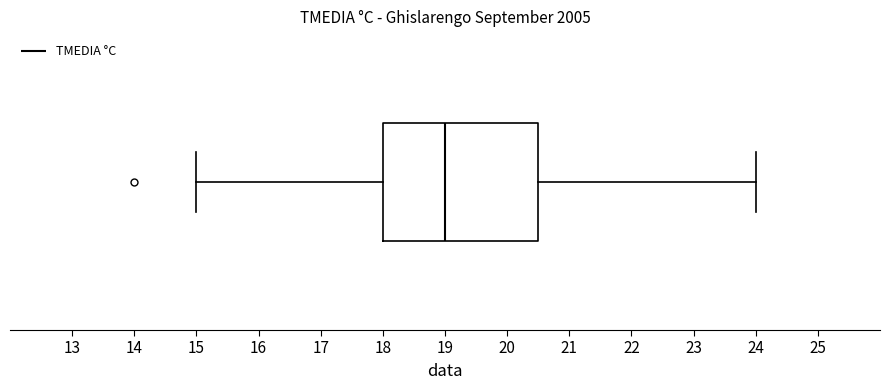

Where is the left edge of the box on the x-axis? The values are not printed on the chart, so give them approximately, as read against the axis.

18.0